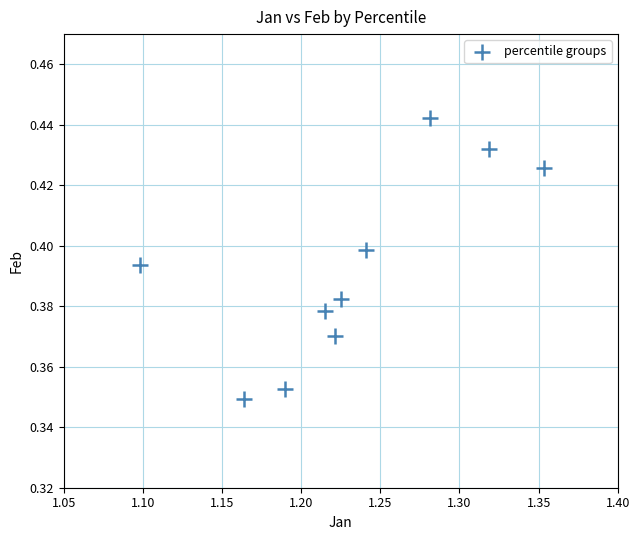

What is the average X value?

1.2